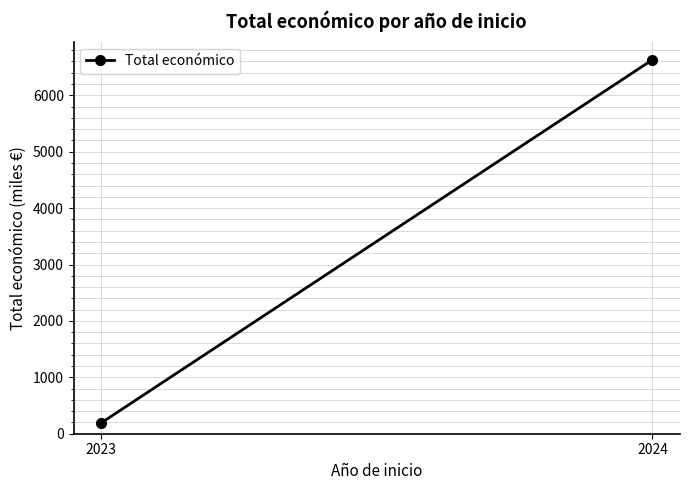

Which category has the lowest value across all series?

2023